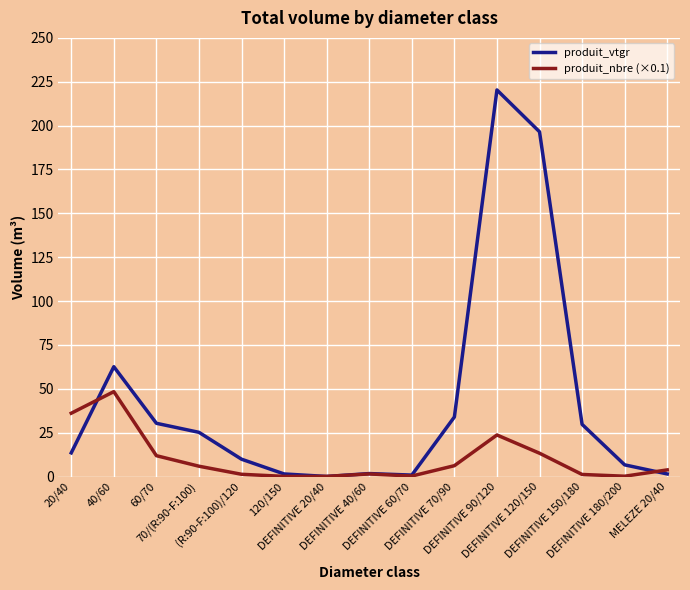

Rank the series by their maximum value, from lowest to highest.

produit_nbre (×0.1), produit_vtgr